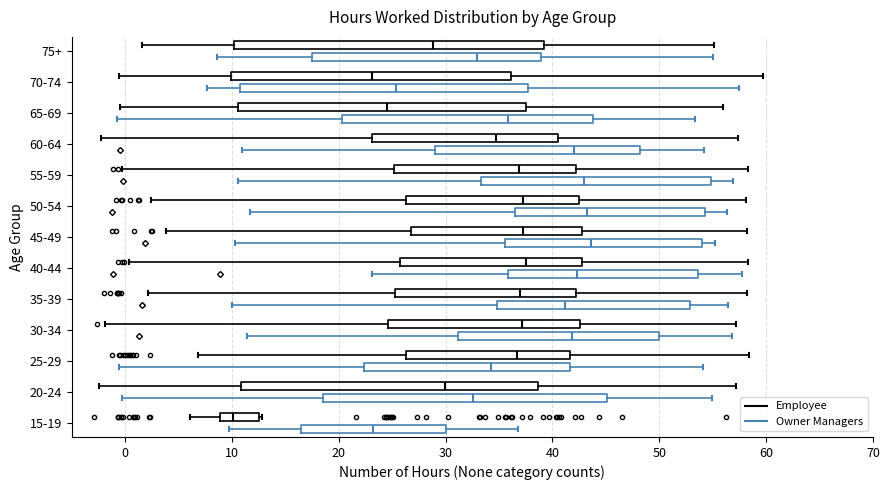

Reading bottom to top, read every box against the x-axis: the position of its median line, the range the box covers, and the ends of its whiskers. The values are not printed on the chart, so give them approximately, as read against the axis.

15-19 (Owner Managers): median 23, box 16 to 30, whiskers 10 to 37
15-19 (Employee): median 10, box 9 to 13, whiskers 6 to 13
20-24 (Owner Managers): median 33, box 19 to 45, whiskers 0 to 55
20-24 (Employee): median 30, box 11 to 39, whiskers -2 to 57
25-29 (Owner Managers): median 34, box 22 to 42, whiskers -1 to 54
25-29 (Employee): median 37, box 26 to 42, whiskers 7 to 58
30-34 (Owner Managers): median 42, box 31 to 50, whiskers 11 to 57
30-34 (Employee): median 37, box 25 to 43, whiskers -2 to 57
35-39 (Owner Managers): median 41, box 35 to 53, whiskers 10 to 56
35-39 (Employee): median 37, box 25 to 42, whiskers 2 to 58
40-44 (Owner Managers): median 42, box 36 to 54, whiskers 23 to 58
40-44 (Employee): median 37, box 26 to 43, whiskers 0 to 58
45-49 (Owner Managers): median 44, box 36 to 54, whiskers 10 to 55
45-49 (Employee): median 37, box 27 to 43, whiskers 4 to 58
50-54 (Owner Managers): median 43, box 37 to 54, whiskers 12 to 56
50-54 (Employee): median 37, box 26 to 42, whiskers 2 to 58
55-59 (Owner Managers): median 43, box 33 to 55, whiskers 11 to 57
55-59 (Employee): median 37, box 25 to 42, whiskers 0 to 58
60-64 (Owner Managers): median 42, box 29 to 48, whiskers 11 to 54
60-64 (Employee): median 35, box 23 to 40, whiskers -2 to 57
65-69 (Owner Managers): median 36, box 20 to 44, whiskers -1 to 53
65-69 (Employee): median 25, box 11 to 38, whiskers -1 to 56
70-74 (Owner Managers): median 25, box 11 to 38, whiskers 8 to 57
70-74 (Employee): median 23, box 10 to 36, whiskers -1 to 60
75+ (Owner Managers): median 33, box 17 to 39, whiskers 9 to 55
75+ (Employee): median 29, box 10 to 39, whiskers 2 to 55